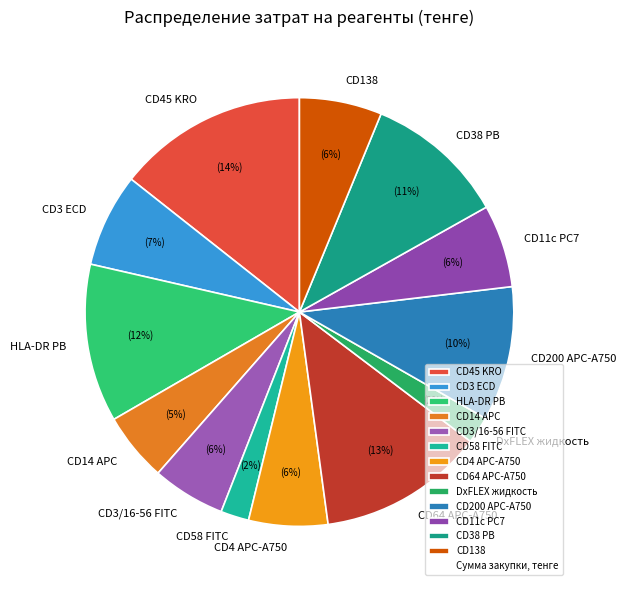

Approximately how many times larger is the value at CD64 APC-A750 compared to CD38 PB?

1.2